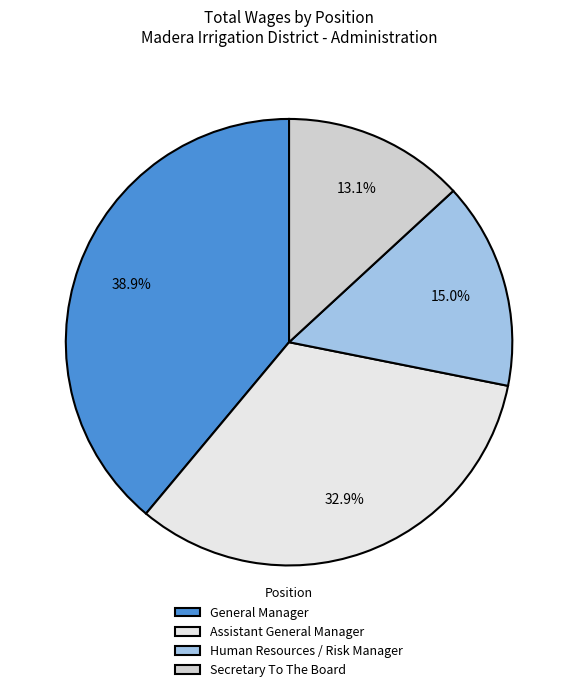

What portion of the pie excludes Human Resources / Risk Manager?

85.0%